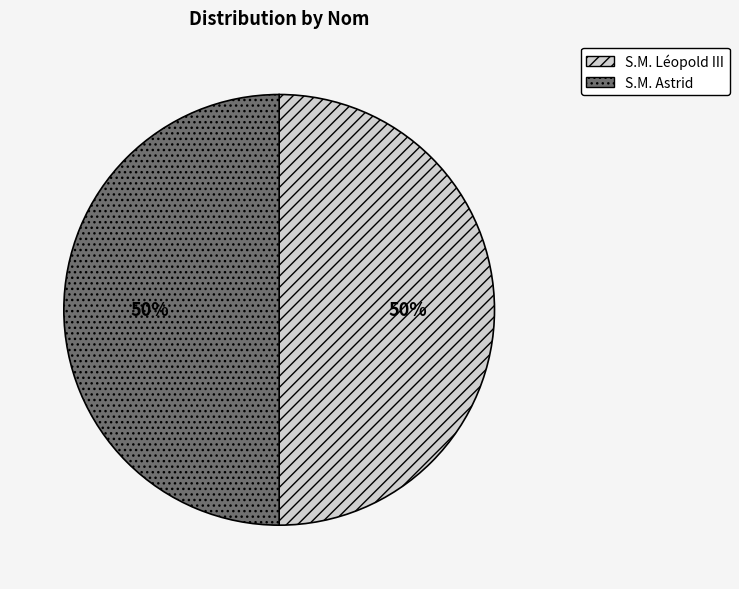

To the nearest percent, what is the combined percentage of S.M. Léopold III and S.M. Astrid?

100%